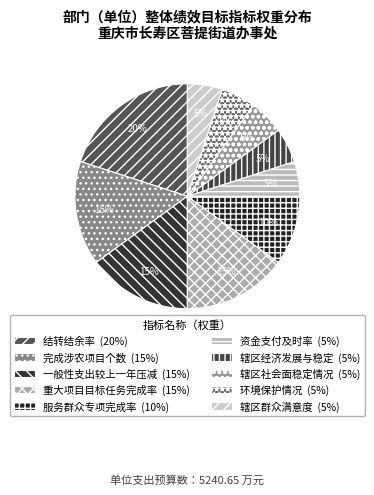

Does 环境保护情况 represent more than half of the total?

No